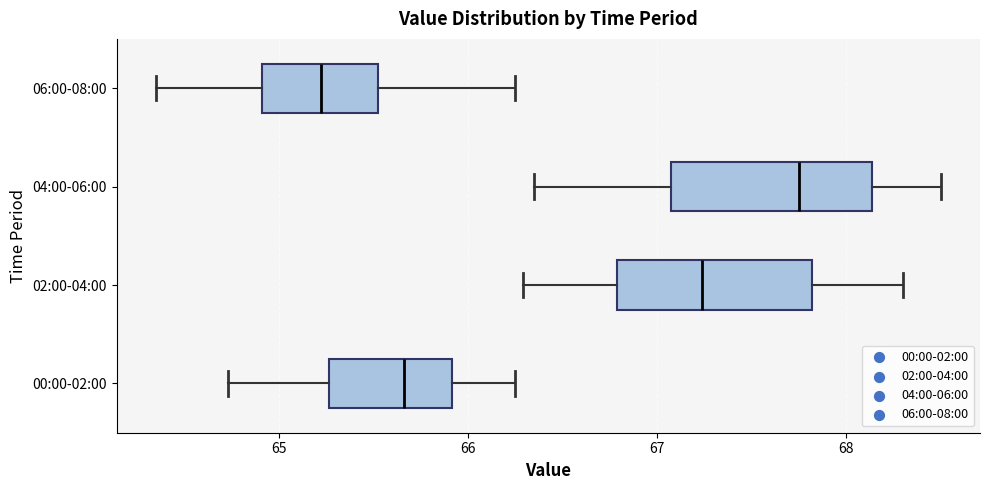

Reading bottom to top, read every box against the x-axis: the position of its median line, the range the box covers, and the ends of its whiskers. The values are not printed on the chart, so give them approximately, as read against the axis.

00:00-02:00: median 65.7, box 65.3 to 65.9, whiskers 64.7 to 66.3
02:00-04:00: median 67.2, box 66.8 to 67.8, whiskers 66.3 to 68.3
04:00-06:00: median 67.8, box 67.1 to 68.1, whiskers 66.4 to 68.5
06:00-08:00: median 65.2, box 64.9 to 65.5, whiskers 64.4 to 66.3